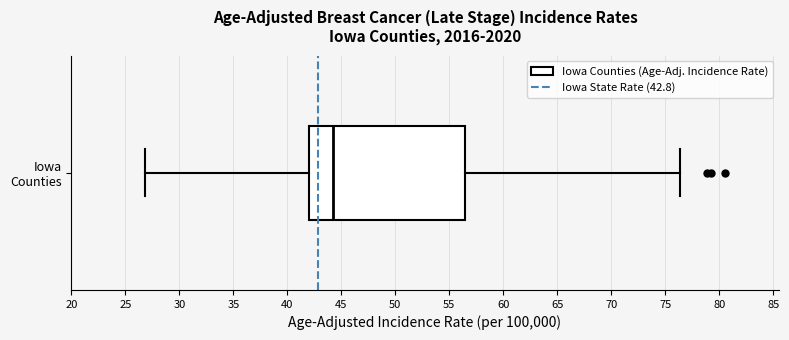

Where does the right whisker of the box for Iowa Counties end on the x-axis? The values are not printed on the chart, so give them approximately, as read against the axis.

76.5